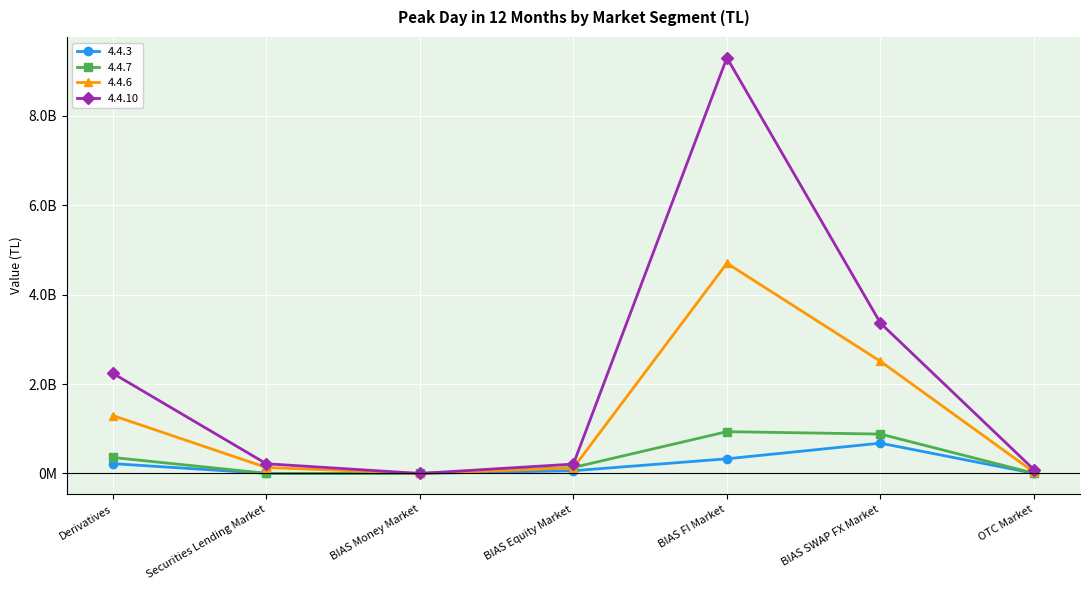

What is the difference between the second highest and second lowest values in the 4.4.3 series?

326949645.0